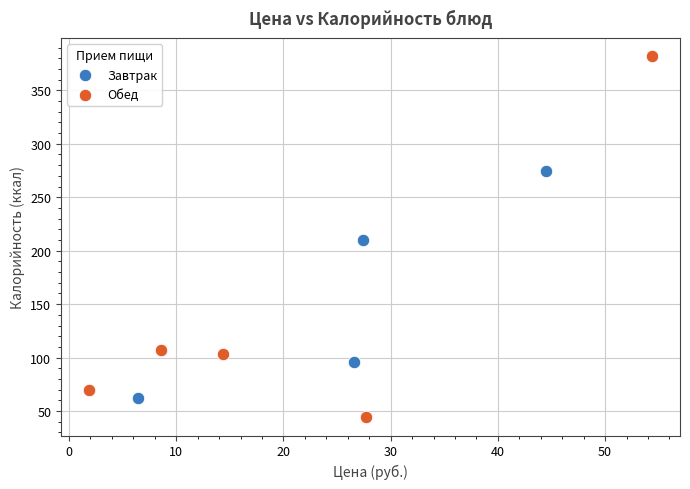

Which series contains the highest Y value?

Обед